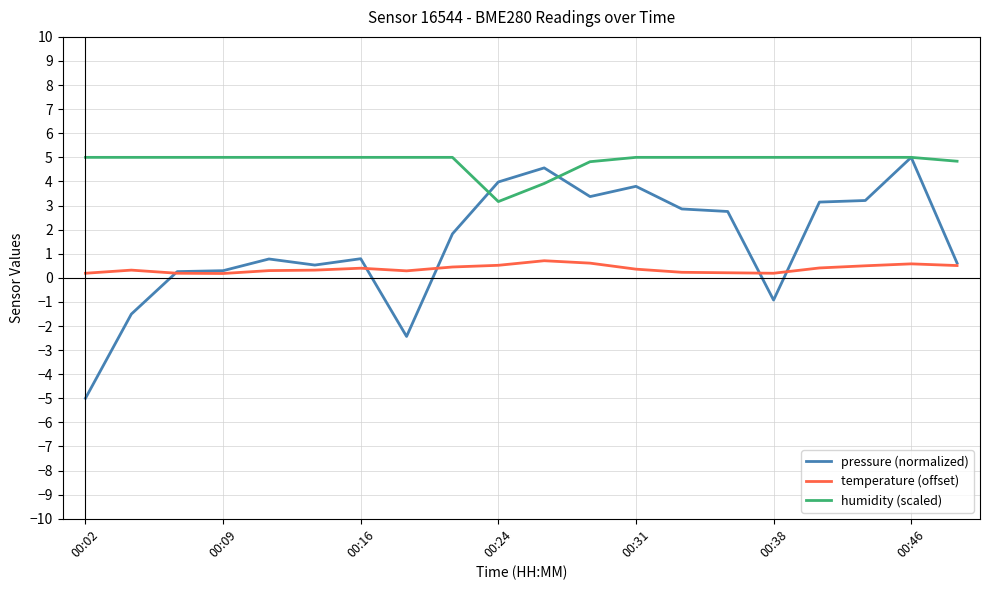

In temperature (offset), how many points are lower than both neighbors (excluding endpoints)?

3